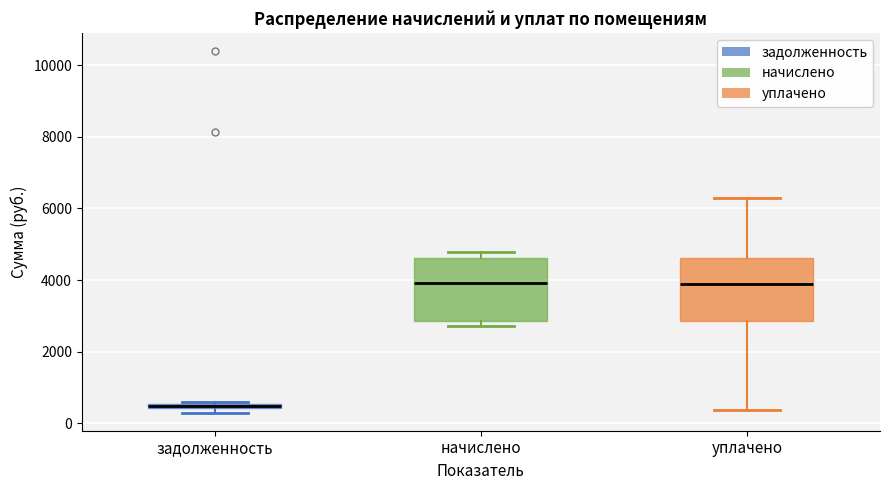

Which box has the lowest median line?

задолженность